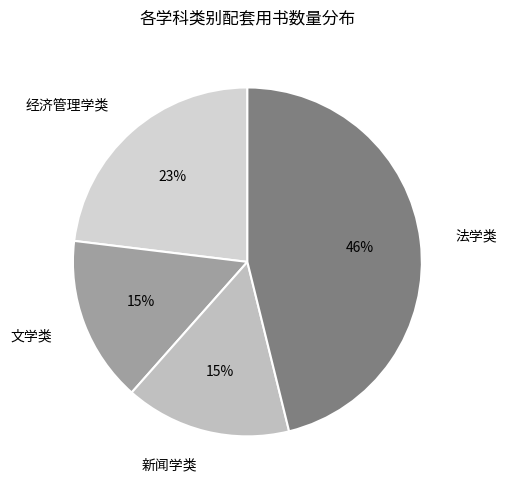

Which slice is the largest?

法学类